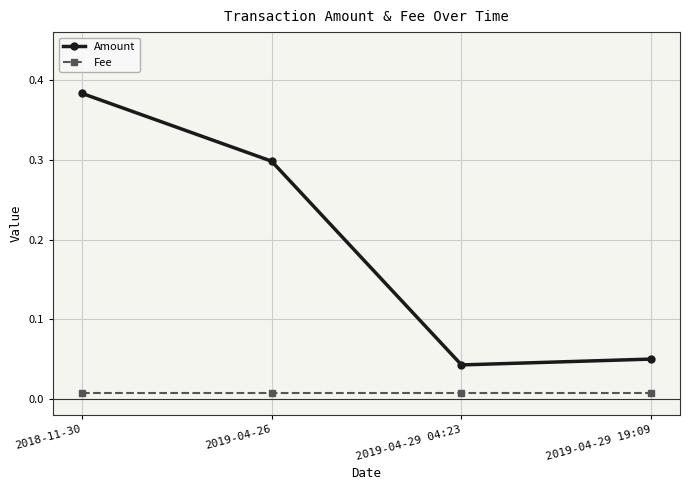

True or false: Amount has more than 2 interior local peaks.

False